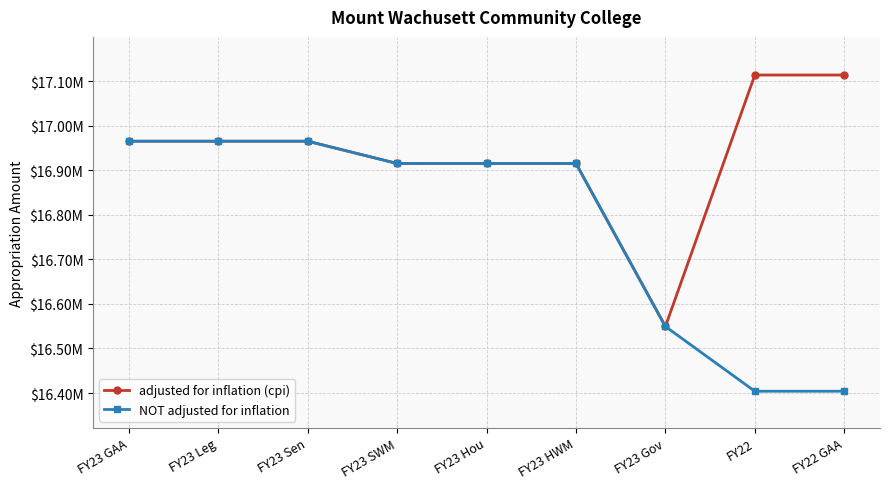

At FY22 GAA, list the series in order from largest to smallest.

adjusted for inflation (cpi), NOT adjusted for inflation